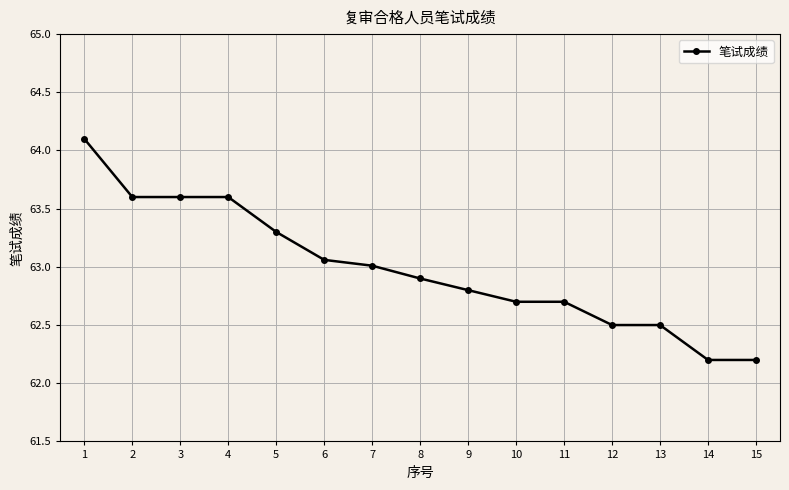

Does the chart display data point markers on the line(s)?

Yes